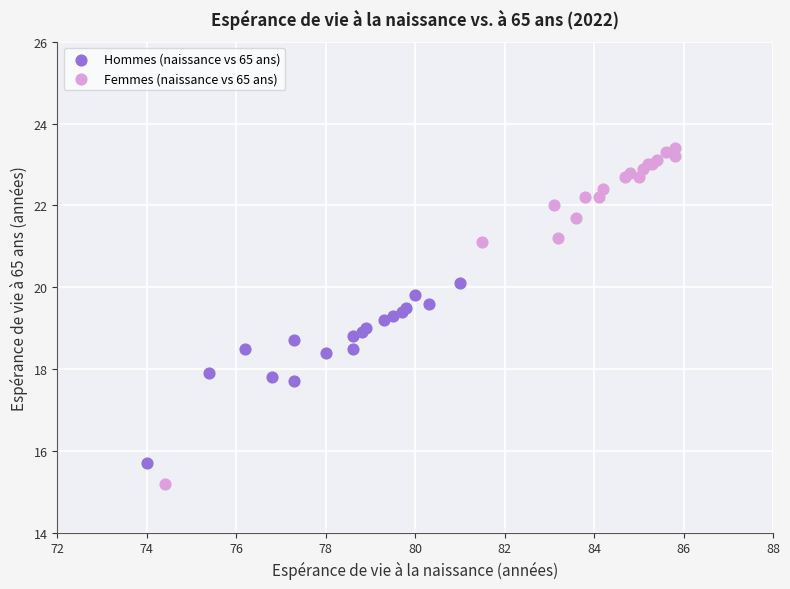

Which series contains the highest Y value?

Femmes (naissance vs 65 ans)